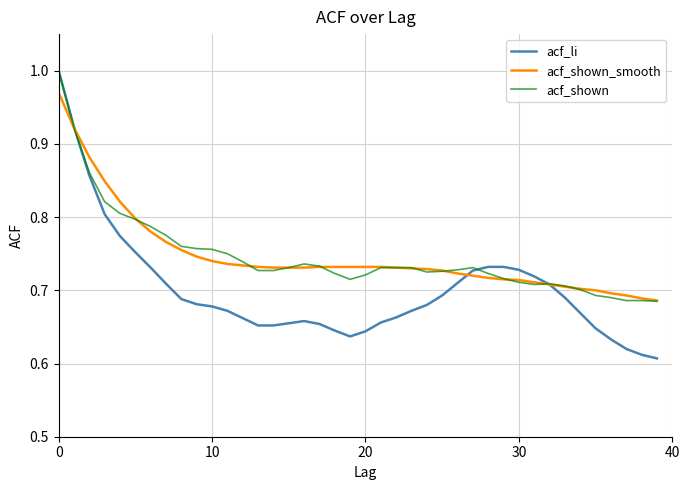

Which series has the largest range (max minus min)?

acf_li